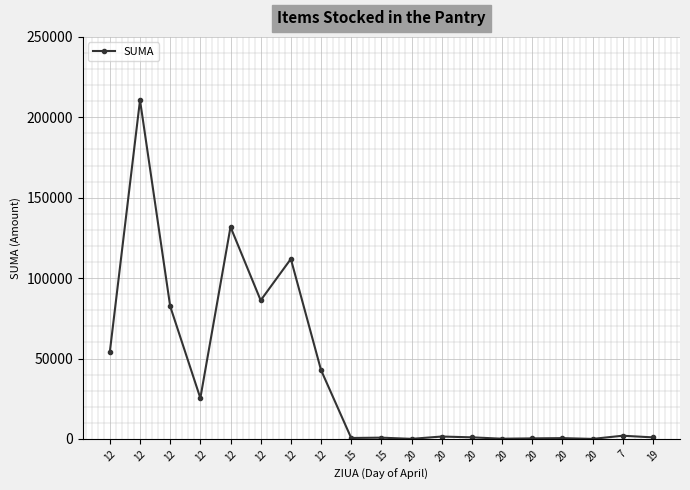

How many lines are shown in the chart?

1